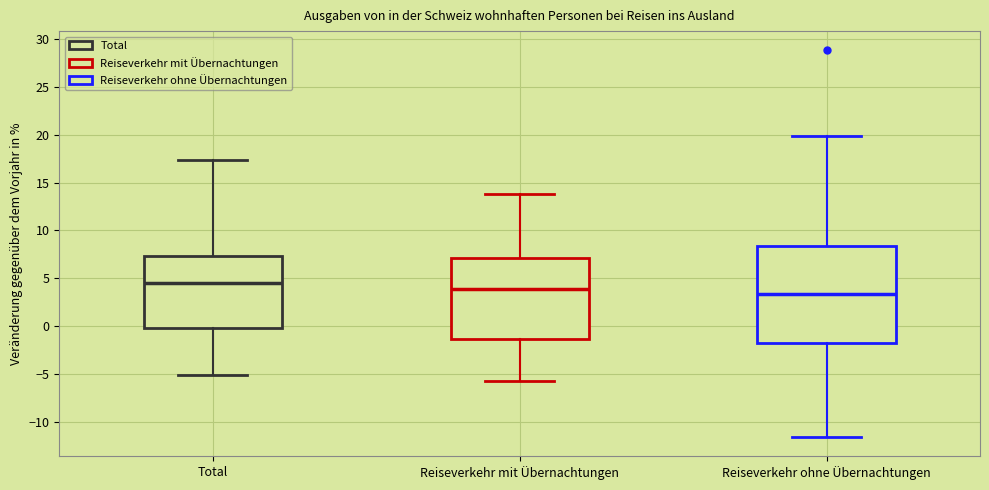

Reading left to right, transcribe this box plot: for each box, give where its median line is, the range the box spans, and where its two whiskers end, as read against the y-axis. The values are not printed on the chart, so give them approximately, as read against the axis.

Total: median 4.5, box 0.0 to 7.5, whiskers -5.0 to 17.5
Reiseverkehr mit Übernachtungen: median 4.0, box -1.5 to 7.0, whiskers -6.0 to 14.0
Reiseverkehr ohne Übernachtungen: median 3.5, box -2.0 to 8.5, whiskers -11.5 to 20.0